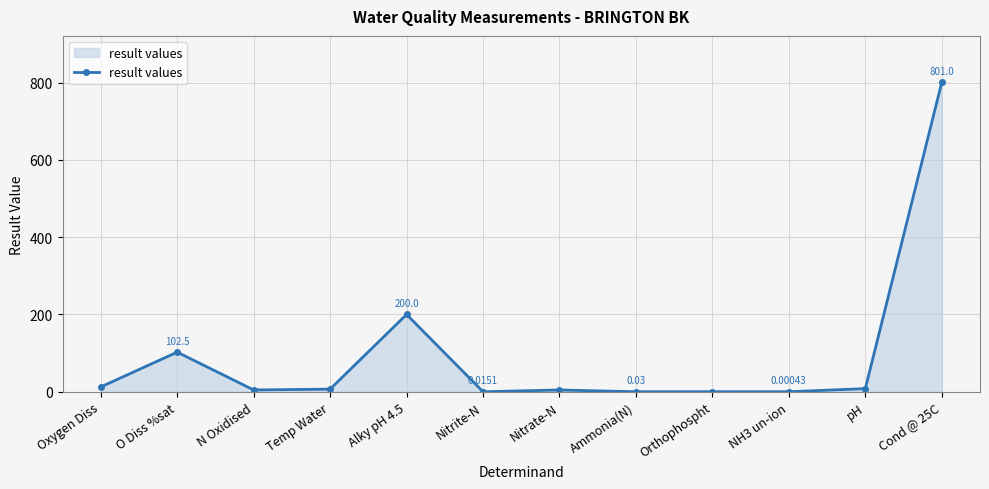

Where is the first local maximum?

O Diss %sat